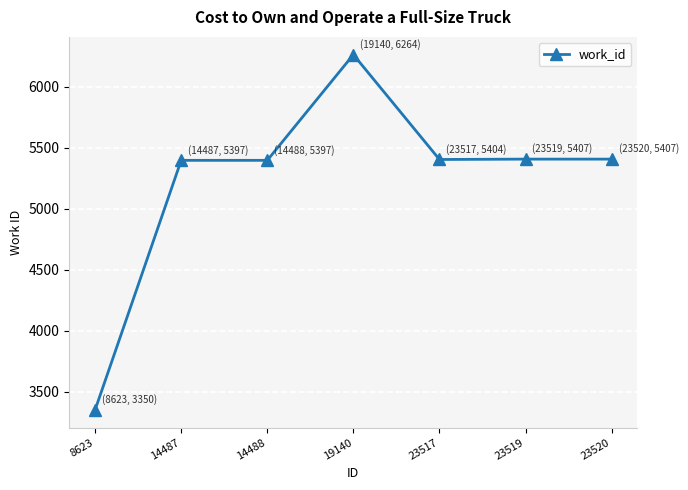

What is the value of the 2nd point from the left?

5397